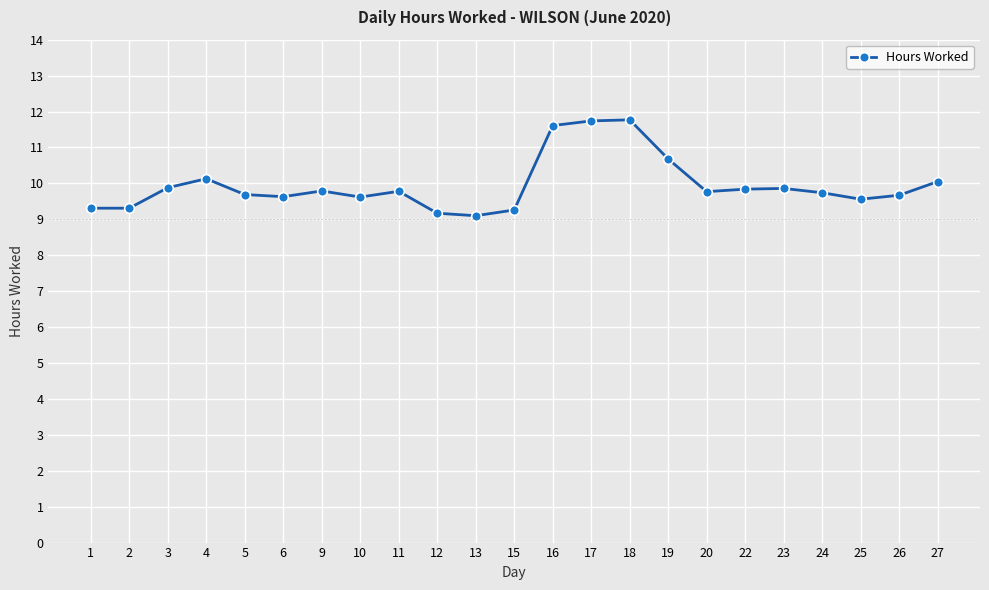

What is the sum of all values?

229.0